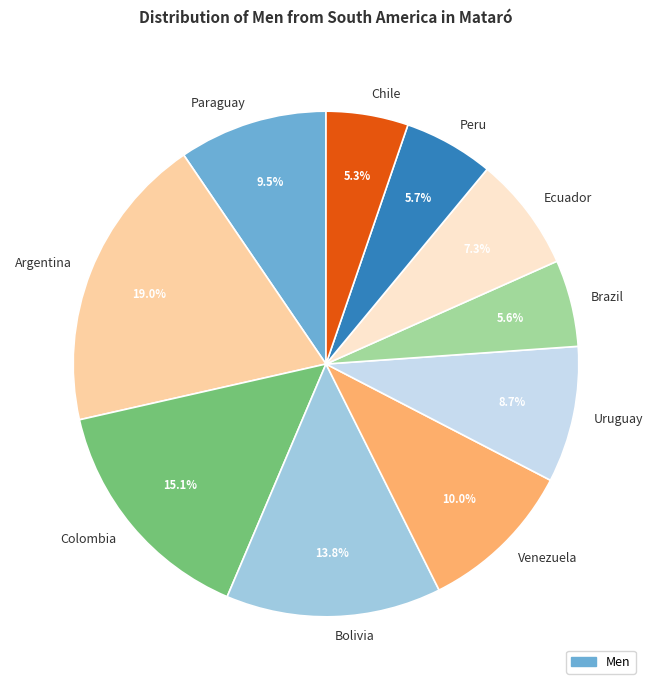

To the nearest percent, what is the combined percentage of Colombia and Chile?

20%